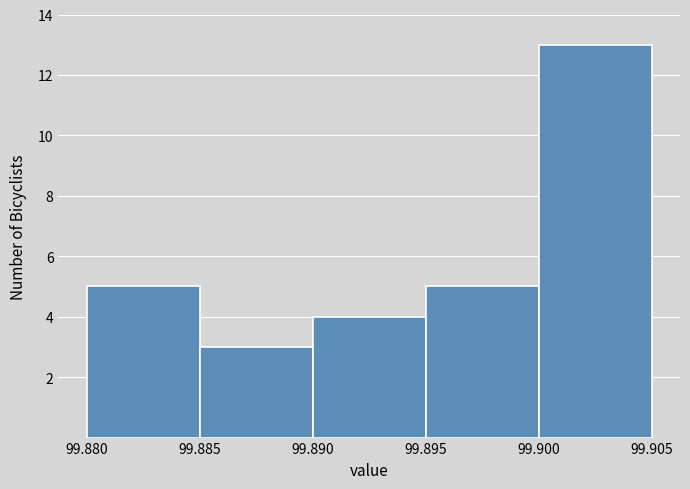

What is the height of the bar covering 99.900 to 99.905 on the x-axis? The values are not printed on the chart, so give them approximately, as read against the axis.

13